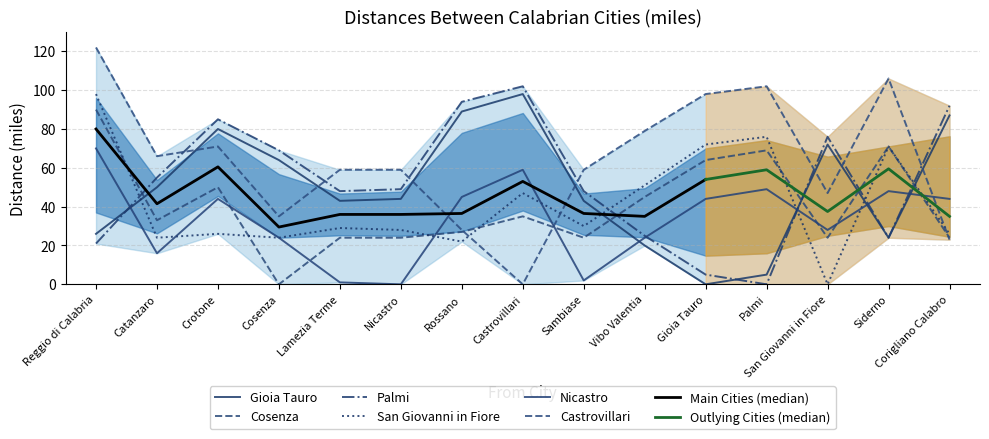

Where is San Giovanni in Fiore nearest to the value 49?

Castrovillari